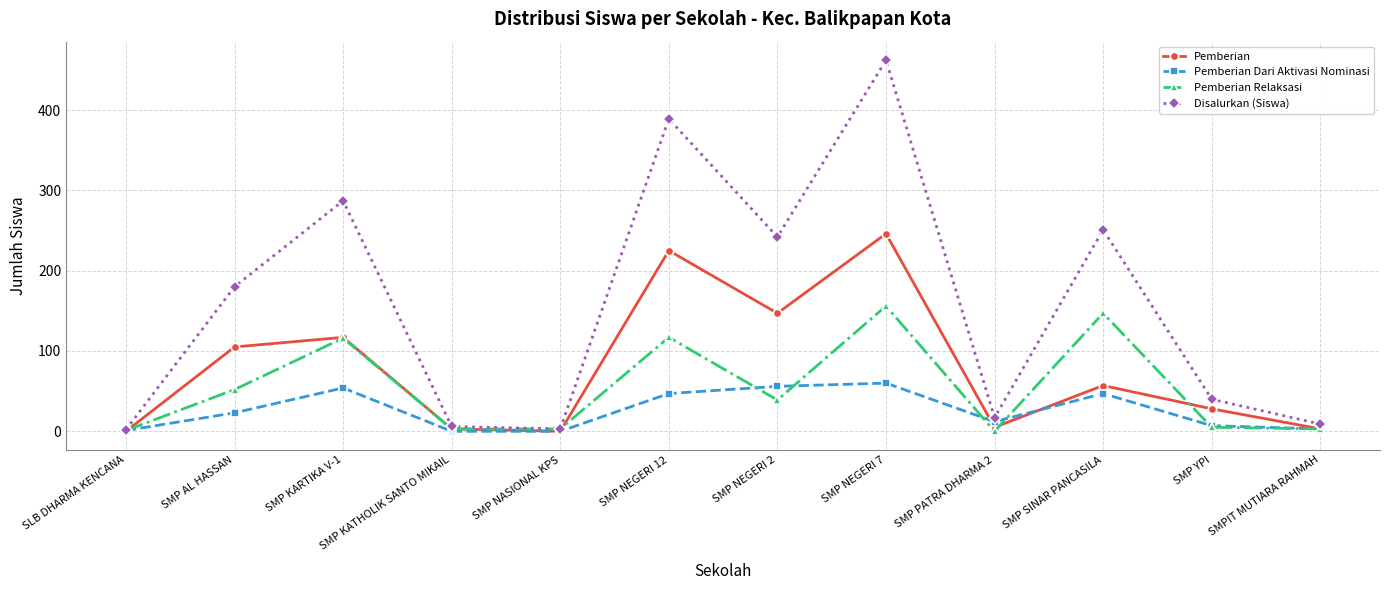

Rank the series by their average value, from lowest to highest.

Pemberian Dari Aktivasi Nominasi, Pemberian Relaksasi, Pemberian, Disalurkan (Siswa)